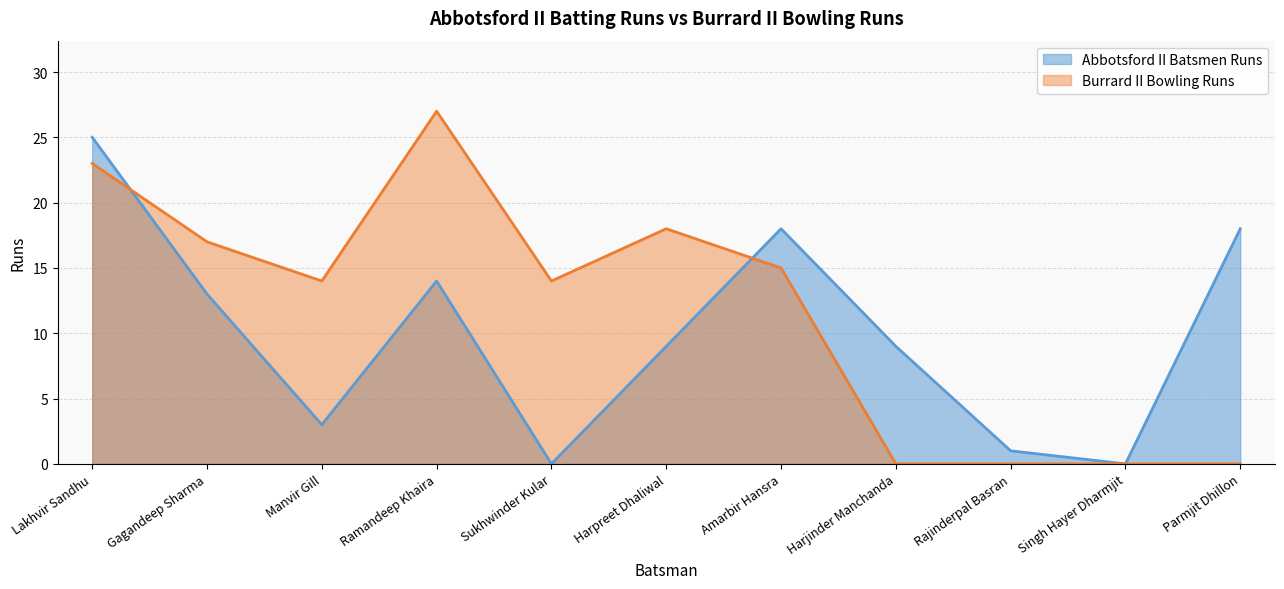

At which category does Burrard II Bowling Runs reach its first local valley?

Manvir Gill